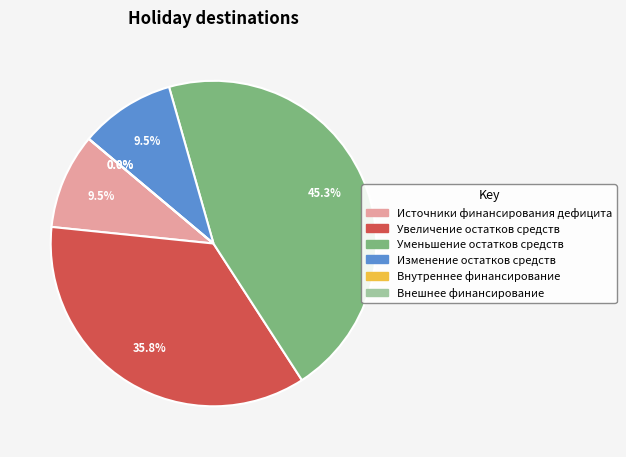

Is it true that источники внешнего финансирования is 0% of the pie?

True